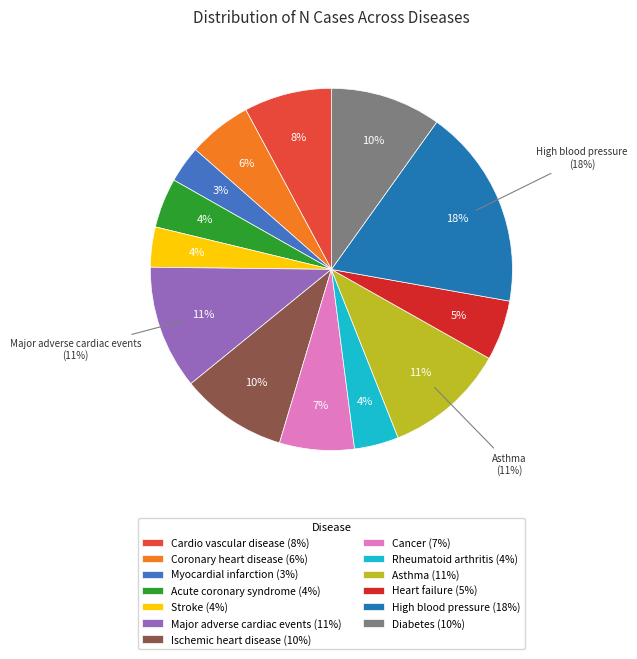

What is the change in value from Acute coronary syndrome to Diabetes?

+1580